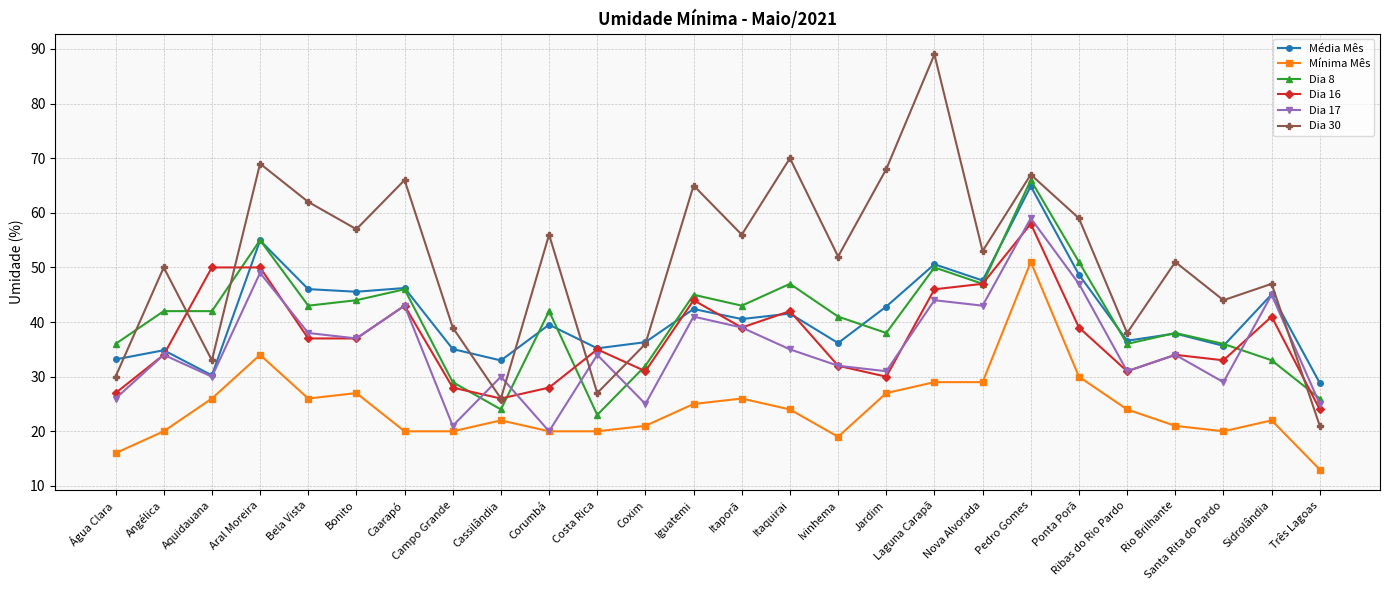

What is the difference between the maximum and minimum values in the Dia 17 series?

39.0